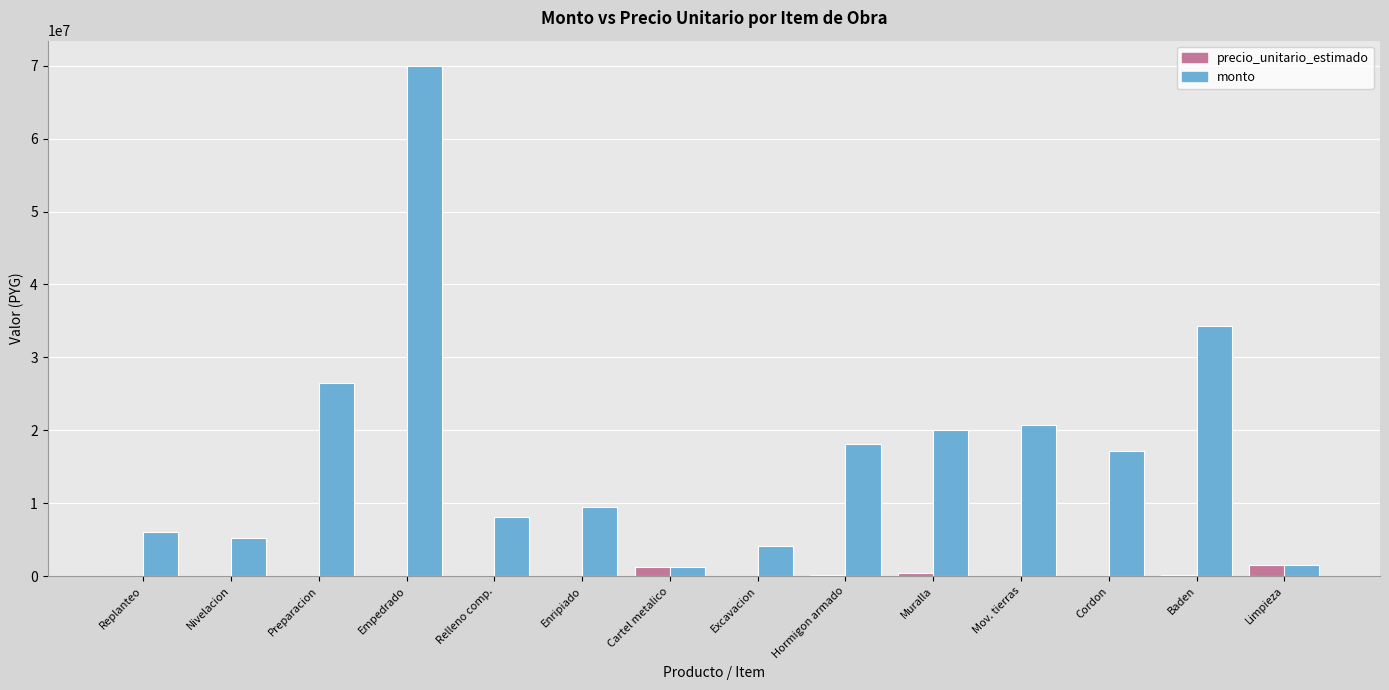

Is the value of precio_unitario_estimado at Mov. tierras greater than the value of monto at Hormigon armado?

No